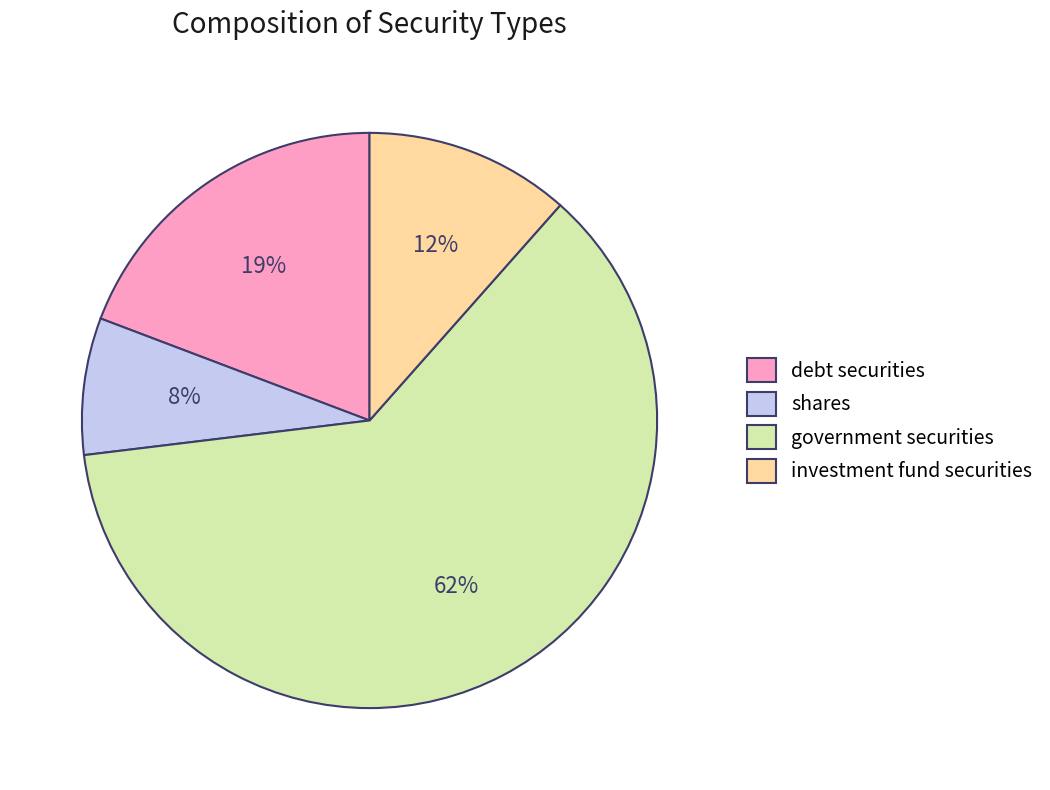

Which has a higher value, investment fund securities or debt securities?

debt securities